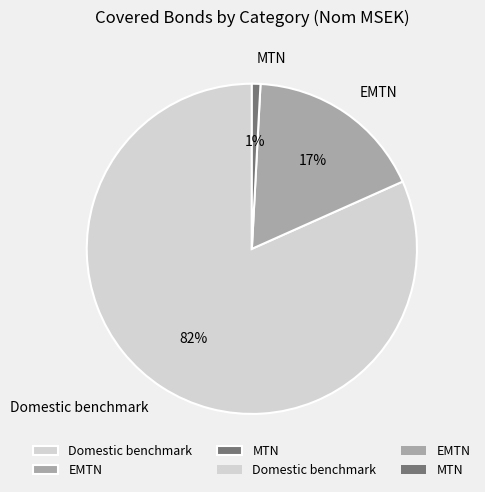

Combined, do EMTN and MTN account for over 50%?

No